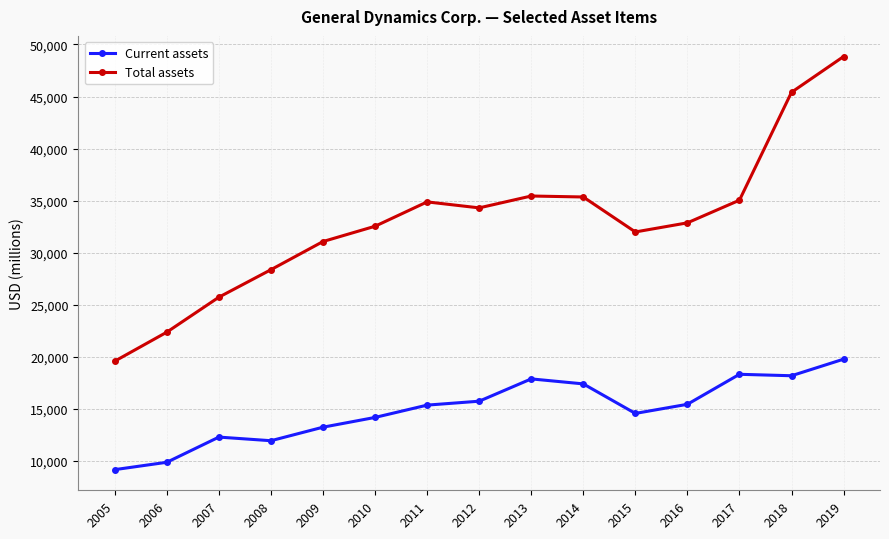

True or false: Total assets and Current assets cross at least once.

False